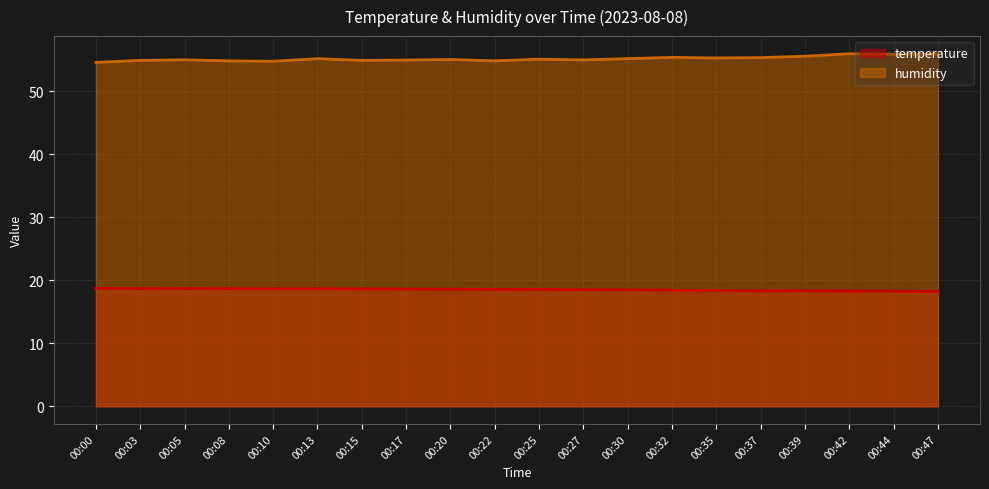

Which series has the largest range (max minus min)?

humidity